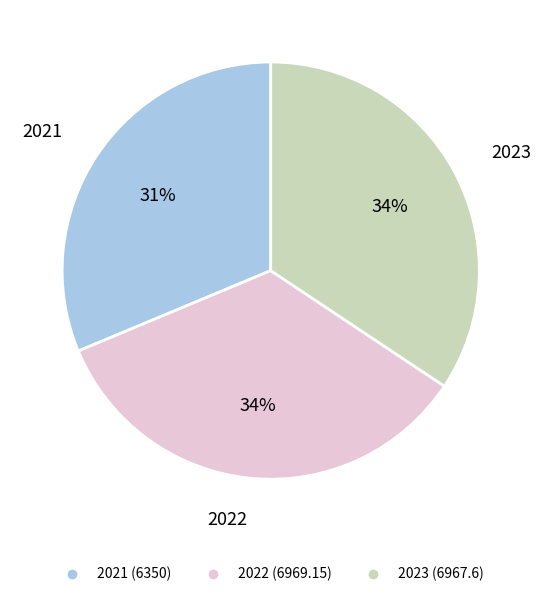

To the nearest percent, what is the combined percentage of 2023 and 2021?

66%